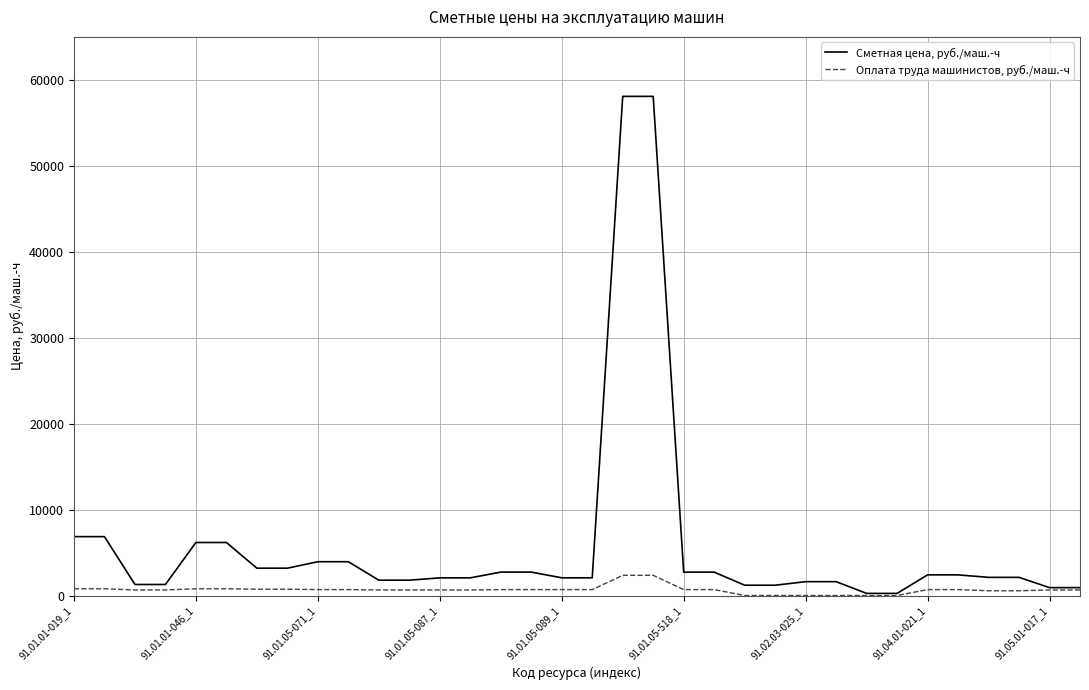

What is the sum of all Сметная цена, руб./маш.-ч values?

198624.2